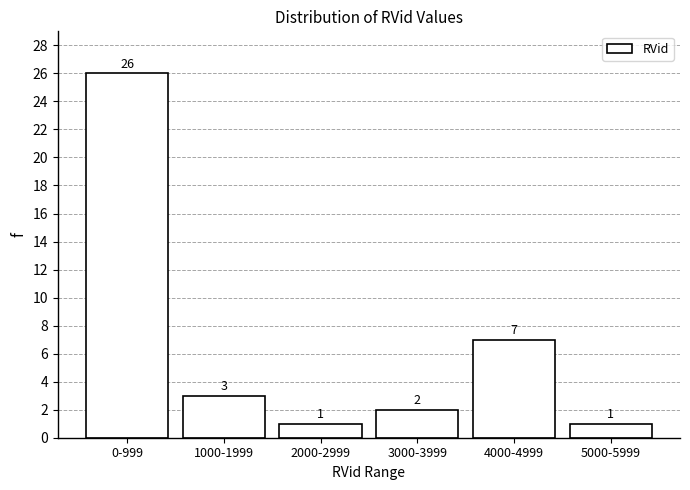

Reading right to left, extract all data points from this chart.

1	7	2	1	3	26